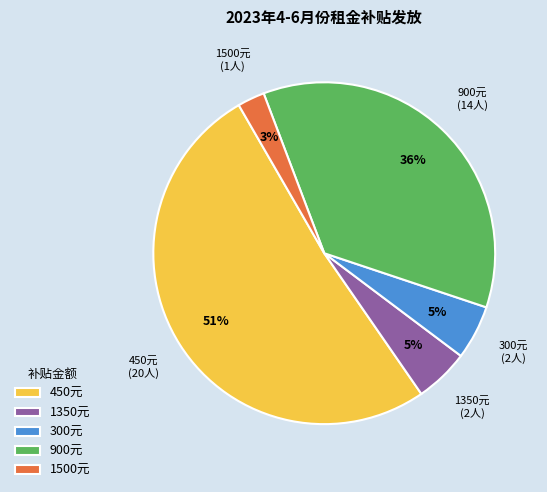

Is it true that 900元 is 36% of the pie?

True